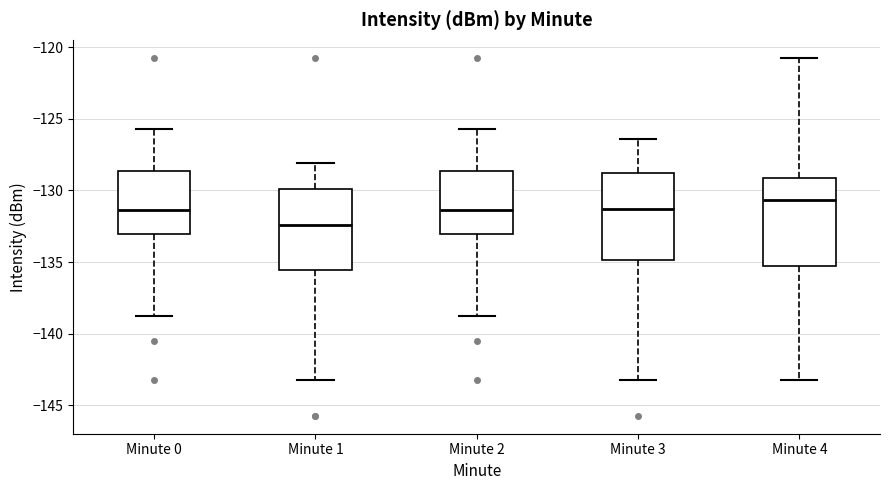

Reading left to right, transcribe this box plot: for each box, give where its median line is, the range the box spans, and where its two whiskers end, as read against the y-axis. The values are not printed on the chart, so give them approximately, as read against the axis.

Minute 0: median -131.5, box -133.0 to -128.5, whiskers -139.0 to -125.5
Minute 1: median -132.5, box -135.5 to -130.0, whiskers -143.0 to -128.0
Minute 2: median -131.5, box -133.0 to -128.5, whiskers -139.0 to -125.5
Minute 3: median -131.5, box -135.0 to -129.0, whiskers -143.0 to -126.5
Minute 4: median -130.5, box -135.5 to -129.0, whiskers -143.0 to -120.5